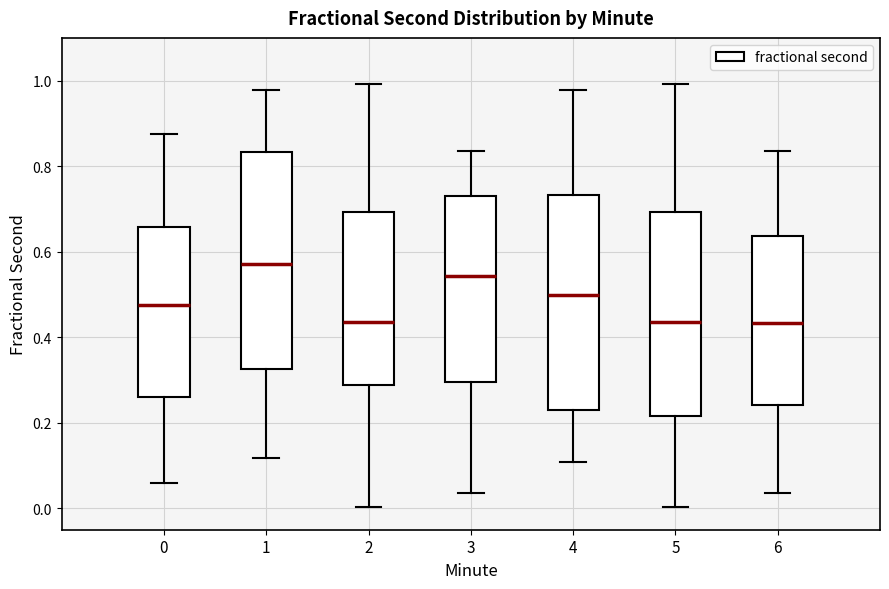

Where does the median line of the box at x = 3 sit on the y-axis? The values are not printed on the chart, so give them approximately, as read against the axis.

0.54